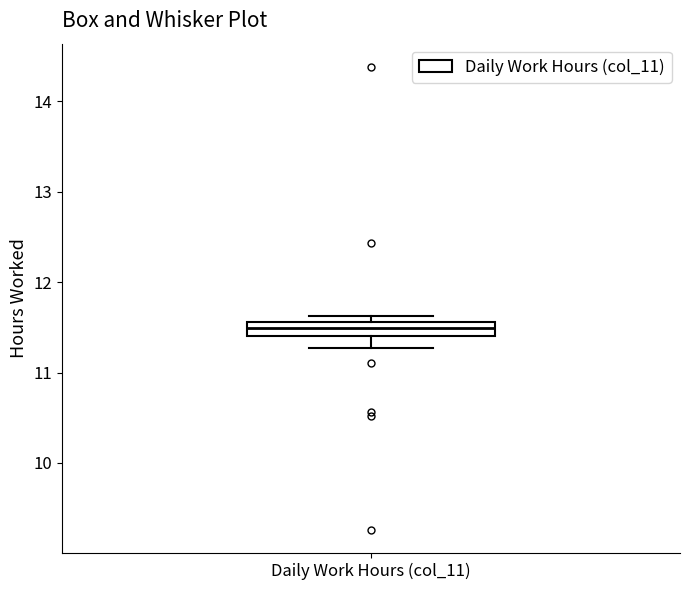

Where does the median line of the box for Daily Work Hours (col_11) sit on the y-axis? The values are not printed on the chart, so give them approximately, as read against the axis.

11.5